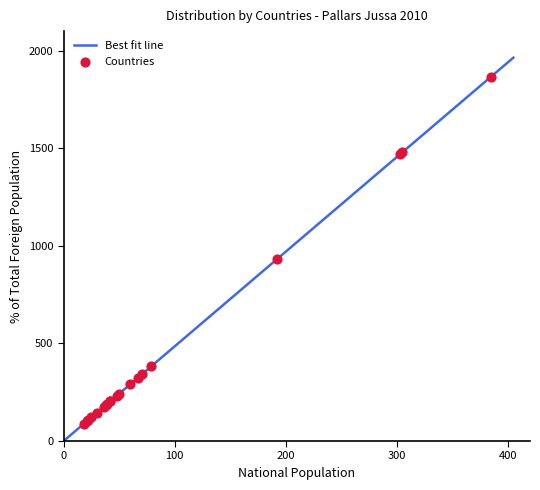

What Y value in the scatter plot is closest to 977?

931